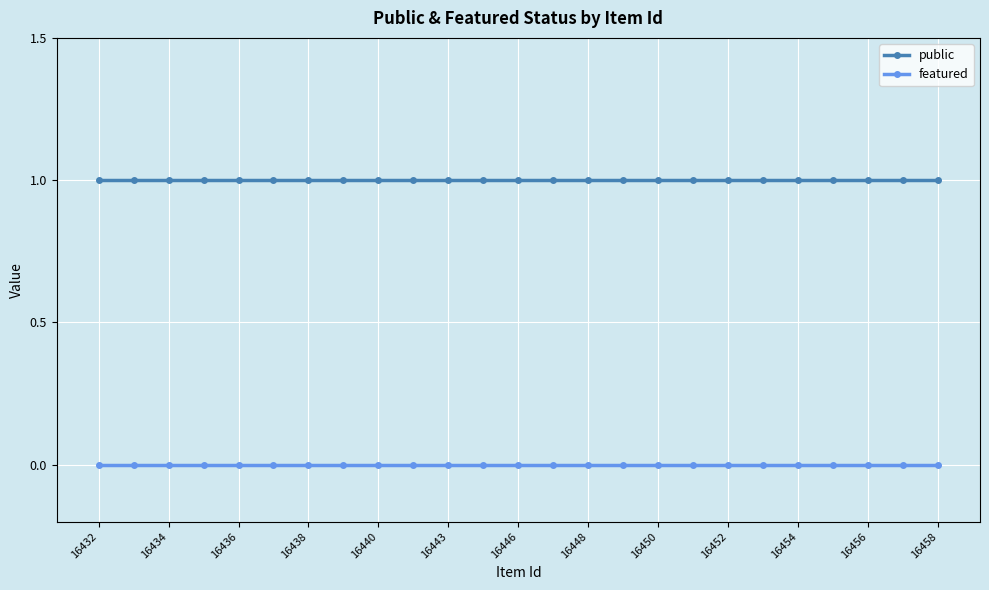

Which series has the largest total across all categories?

public